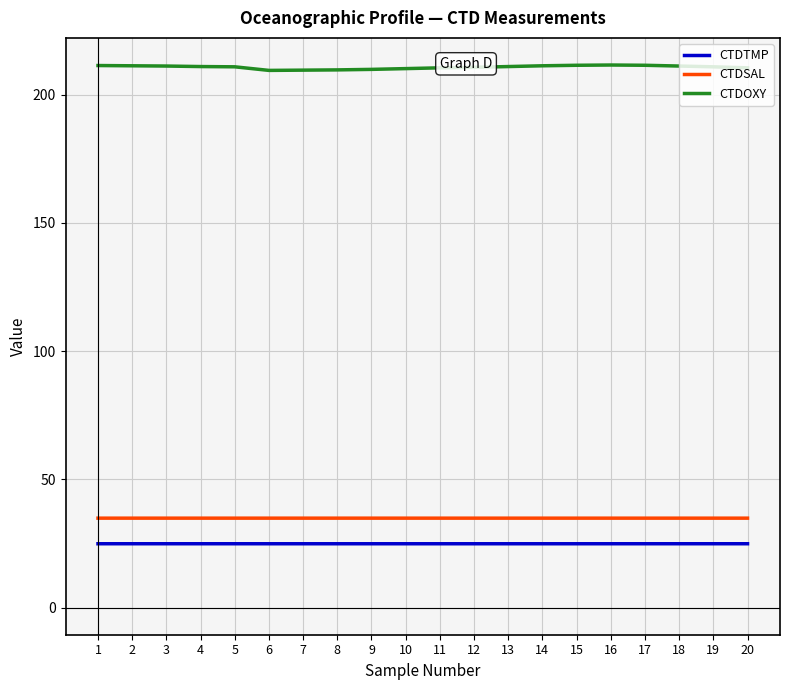

Is it true that CTDOXY equals 211.3 at 2?

True